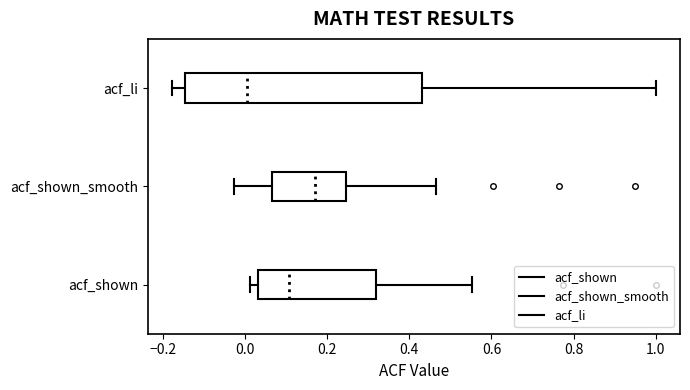

Reading bottom to top, read every box against the x-axis: the position of its median line, the range the box covers, and the ends of its whiskers. The values are not printed on the chart, so give them approximately, as read against the axis.

acf_shown: median 0.10, box 0.04 to 0.32, whiskers 0.02 to 0.56
acf_shown_smooth: median 0.18, box 0.06 to 0.24, whiskers -0.02 to 0.46
acf_li: median 0.00, box -0.14 to 0.44, whiskers -0.18 to 1.00